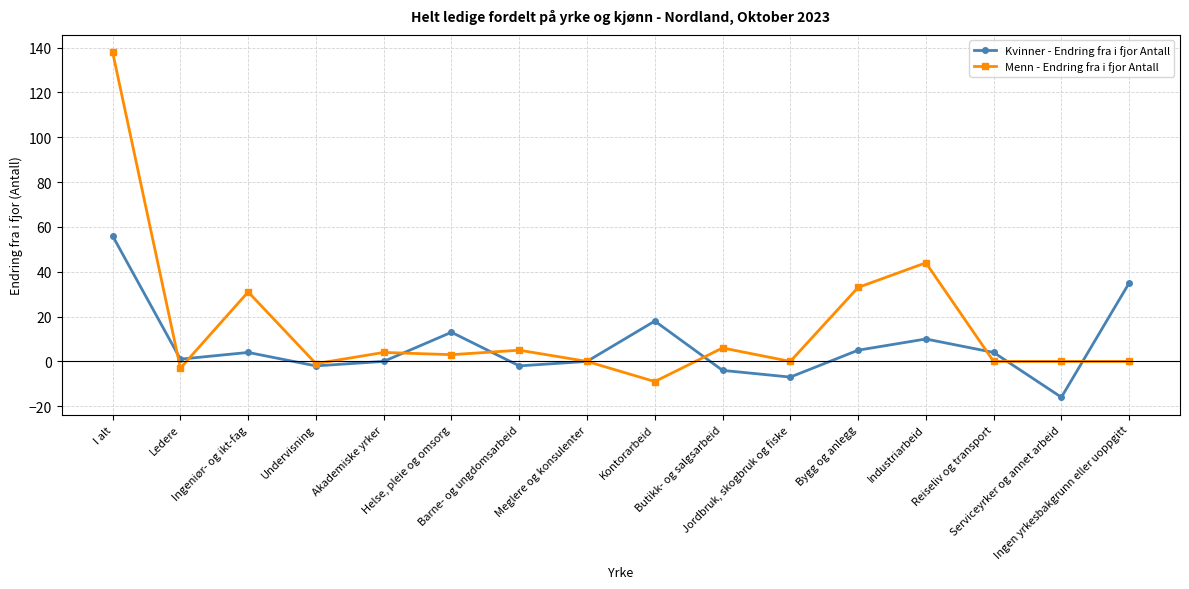

Which category has the lowest value across all series?

Serviceyrker og annet arbeid